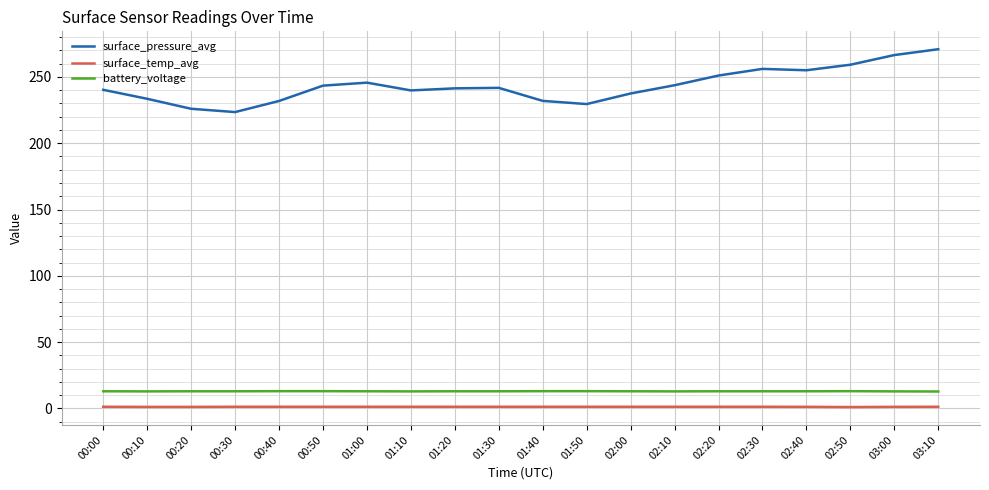

How many lines are shown in the chart?

3